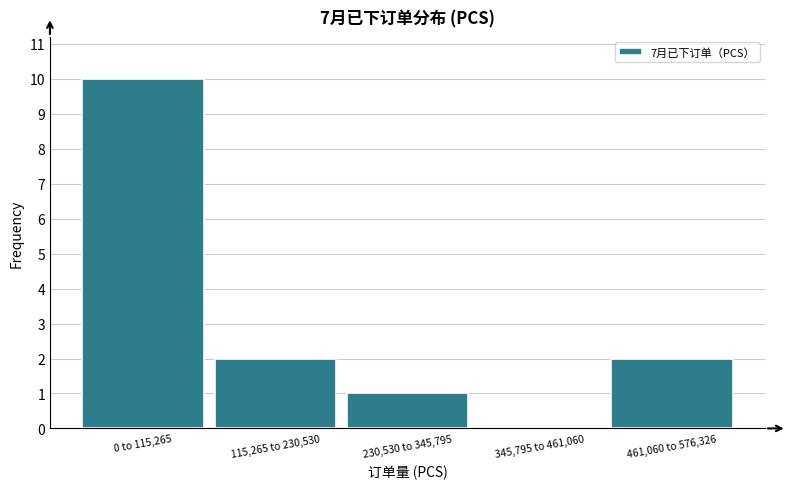

Reading right to left, list all the values displayed in this chart.

461,060 to 576,326=2	345,795 to 461,060=0	230,530 to 345,795=1	115,265 to 230,530=2	0 to 115,265=10